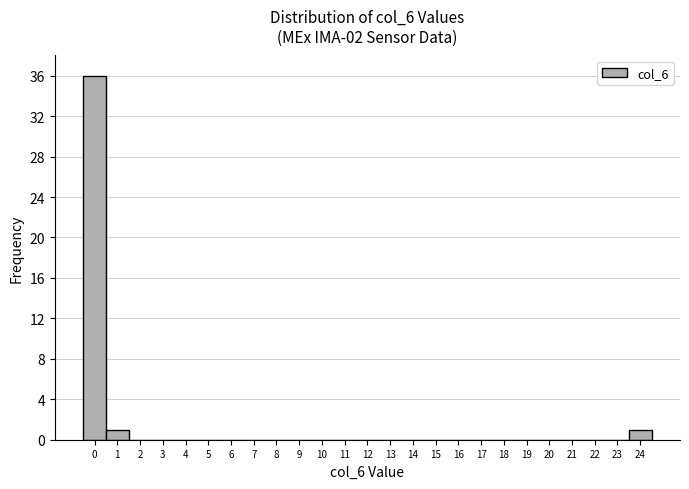

Reading left to right, list every bar in this chart as the range it spans on the x-axis followed by its height. The values are not printed on the chart, so give them approximately, as read against the axis.

-0.5 to 0.5: 36
0.5 to 1.5: 1
1.5 to 2.5: 0
2.5 to 3.5: 0
3.5 to 4.5: 0
4.5 to 5.5: 0
5.5 to 6.5: 0
6.5 to 7.5: 0
7.5 to 8.5: 0
8.5 to 9.5: 0
9.5 to 10.5: 0
10.5 to 11.5: 0
11.5 to 12.5: 0
12.5 to 13.5: 0
13.5 to 14.5: 0
14.5 to 15.5: 0
15.5 to 16.5: 0
16.5 to 17.5: 0
17.5 to 18.5: 0
18.5 to 19.5: 0
19.5 to 20.5: 0
20.5 to 21.5: 0
21.5 to 22.5: 0
22.5 to 23.5: 0
23.5 to 24.5: 1